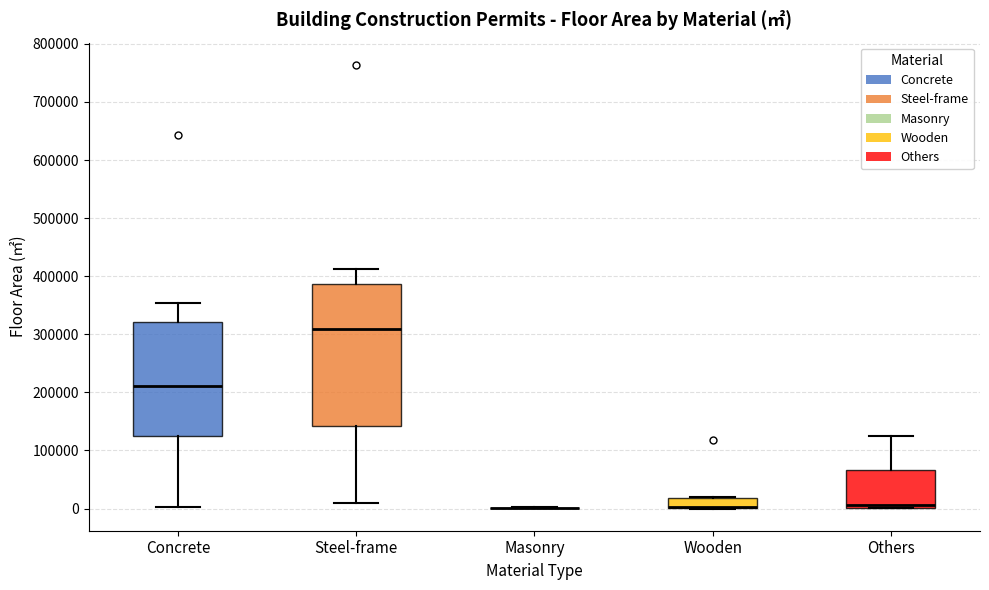

Comparing the boxes themselves (not the whiskers), which one is the tallest?

Steel-frame